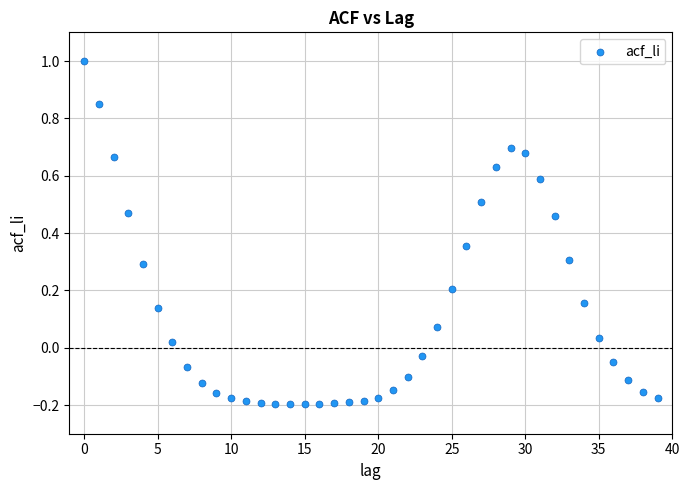

What is the range of Y values (max minus min)?

1.2